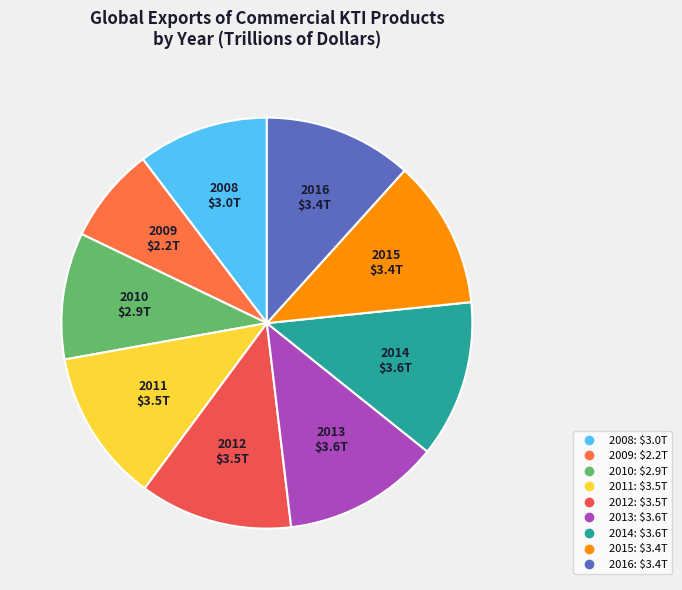

Which slice is the smallest?

2009